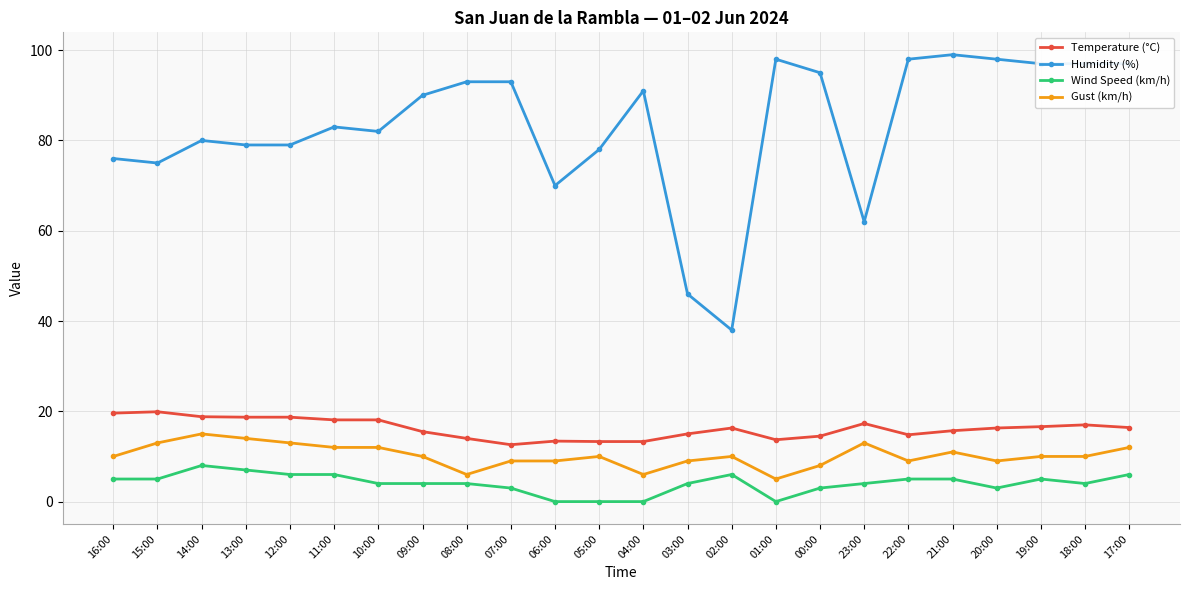

What is the difference between the second highest and minimum values in the Wind Speed (km/h) series?

7.0